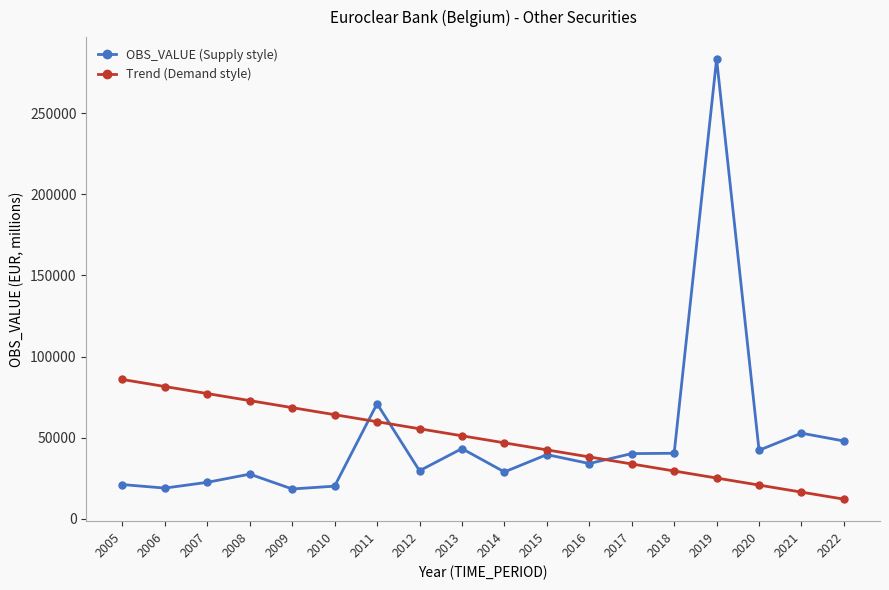

What is the value of the OBS_VALUE (Supply style) point at the 12th from the left?

33976.0